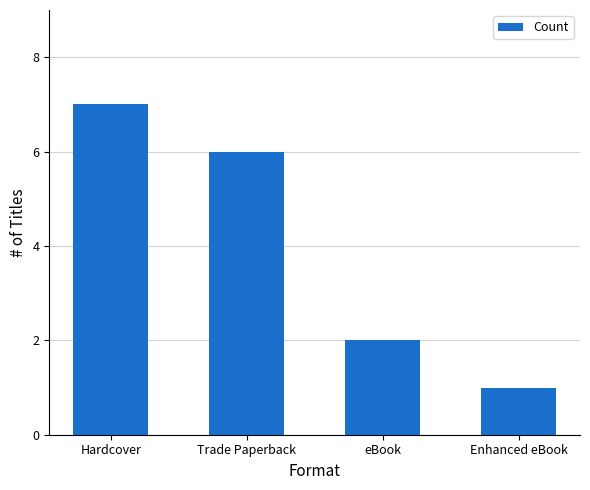

Reading left to right, extract all data points from this chart.

Hardcover=7	Trade Paperback=6	eBook=2	Enhanced eBook=1